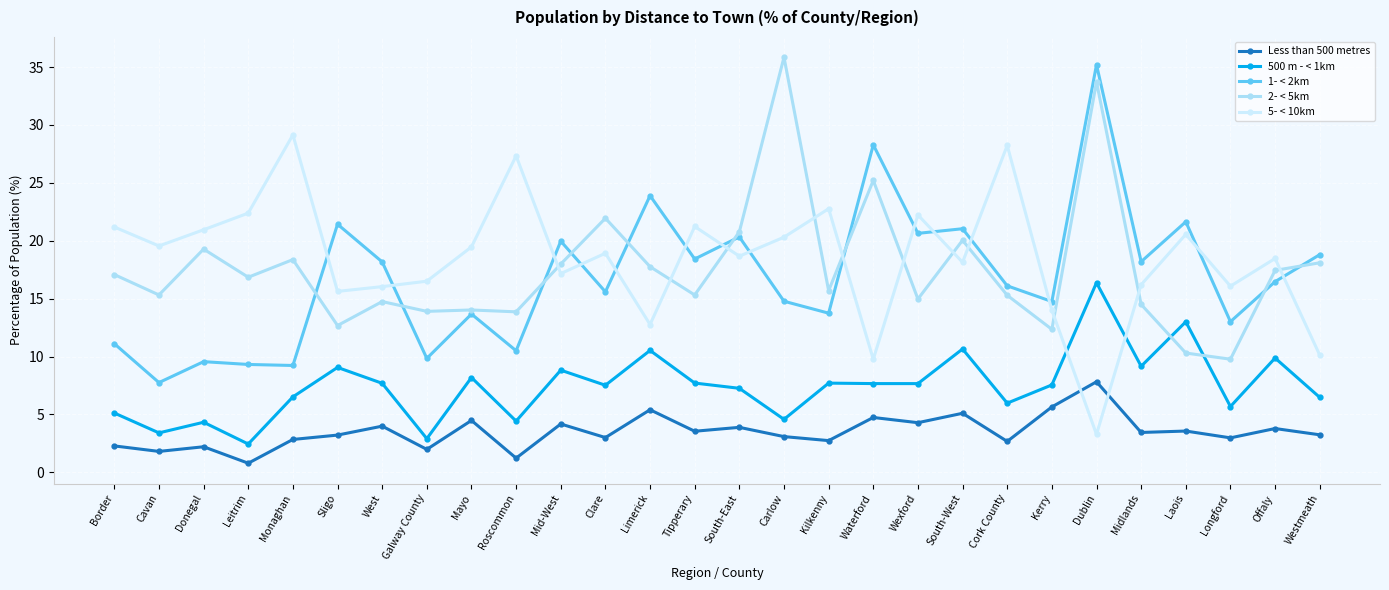

Reading left to right, extract all data points from this chart.

Less than 500 metres: Border=2.3	Cavan=1.8	Donegal=2.2	Leitrim=0.8	Monaghan=2.8	Sligo=3.2	West=4.0	Galway County=2.0	Mayo=4.5	Roscommon=1.2	Mid-West=4.2	Clare=3.0	Limerick=5.4	Tipperary=3.5	South-East=3.9	Carlow=3.1	Kilkenny=2.7	Waterford=4.7	Wexford=4.3	South-West=5.1	Cork County=2.7	Kerry=5.6	Dublin=7.8	Midlands=3.4	Laois=3.6	Longford=3.0	Offaly=3.8	Westmeath=3.2
500 m - < 1km: Border=5.1	Cavan=3.4	Donegal=4.3	Leitrim=2.4	Monaghan=6.5	Sligo=9.1	West=7.7	Galway County=2.9	Mayo=8.2	Roscommon=4.4	Mid-West=8.8	Clare=7.5	Limerick=10.5	Tipperary=7.7	South-East=7.3	Carlow=4.6	Kilkenny=7.7	Waterford=7.7	Wexford=7.7	South-West=10.7	Cork County=6.0	Kerry=7.5	Dublin=16.4	Midlands=9.2	Laois=13.0	Longford=5.7	Offaly=9.9	Westmeath=6.5
1- < 2km: Border=11.1	Cavan=7.8	Donegal=9.6	Leitrim=9.3	Monaghan=9.2	Sligo=21.4	West=18.2	Galway County=9.8	Mayo=13.7	Roscommon=10.5	Mid-West=20.0	Clare=15.6	Limerick=23.9	Tipperary=18.4	South-East=20.3	Carlow=14.8	Kilkenny=13.7	Waterford=28.3	Wexford=20.6	South-West=21.0	Cork County=16.1	Kerry=14.8	Dublin=35.2	Midlands=18.2	Laois=21.6	Longford=13.0	Offaly=16.5	Westmeath=18.8
2- < 5km: Border=17.1	Cavan=15.3	Donegal=19.3	Leitrim=16.8	Monaghan=18.4	Sligo=12.7	West=14.7	Galway County=13.9	Mayo=14.0	Roscommon=13.9	Mid-West=18.0	Clare=21.9	Limerick=17.8	Tipperary=15.3	South-East=20.8	Carlow=35.8	Kilkenny=15.7	Waterford=25.2	Wexford=15.0	South-West=20.0	Cork County=15.3	Kerry=12.4	Dublin=33.7	Midlands=14.5	Laois=10.3	Longford=9.8	Offaly=17.4	Westmeath=18.1
5- < 10km: Border=21.2	Cavan=19.5	Donegal=20.9	Leitrim=22.4	Monaghan=29.1	Sligo=15.6	West=16.0	Galway County=16.5	Mayo=19.5	Roscommon=27.3	Mid-West=17.2	Clare=18.9	Limerick=12.8	Tipperary=21.2	South-East=18.7	Carlow=20.3	Kilkenny=22.8	Waterford=9.8	Wexford=22.2	South-West=18.1	Cork County=28.2	Kerry=14.0	Dublin=3.3	Midlands=16.2	Laois=20.6	Longford=16.1	Offaly=18.5	Westmeath=10.1